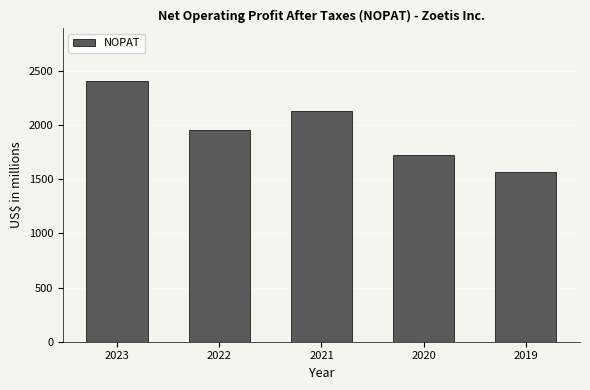

Reading left to right, extract all data points from this chart.

2410	1958	2131	1727	1570